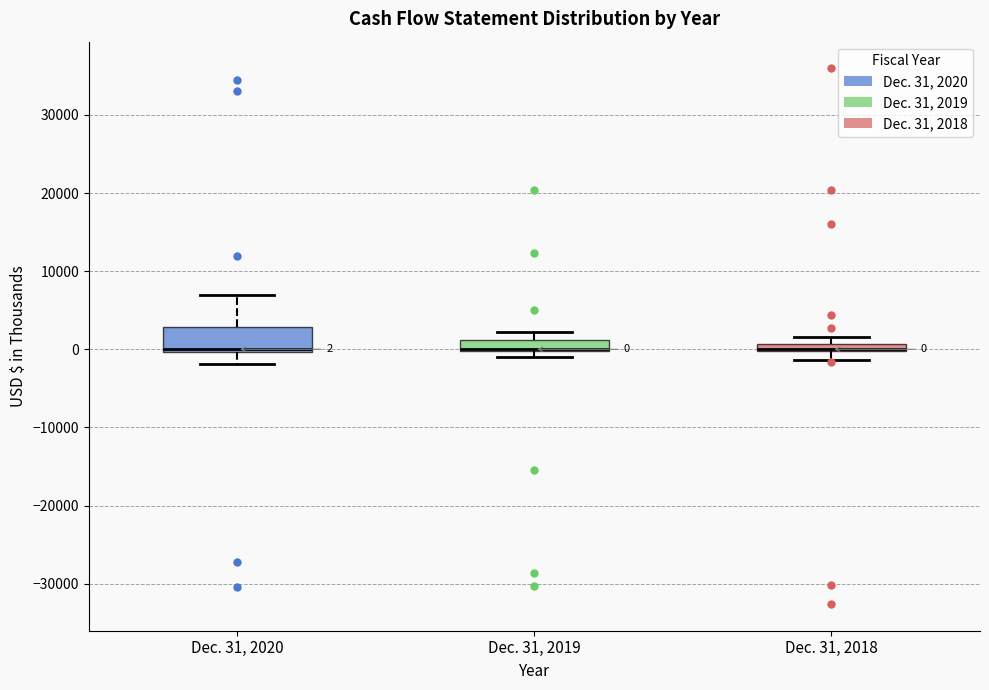

Which box is the tallest, from its lower edge to its upper edge?

Dec. 31, 2020